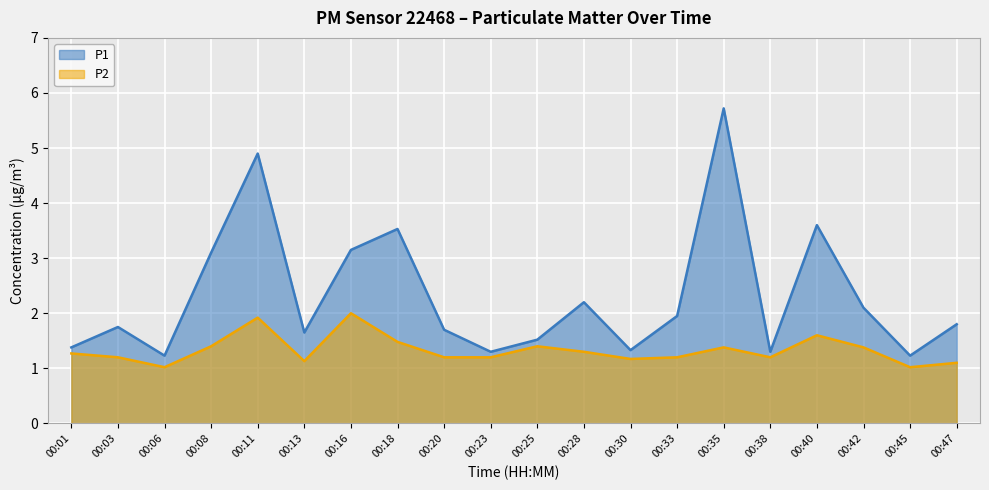

Does the chart display data point markers on the line(s)?

No